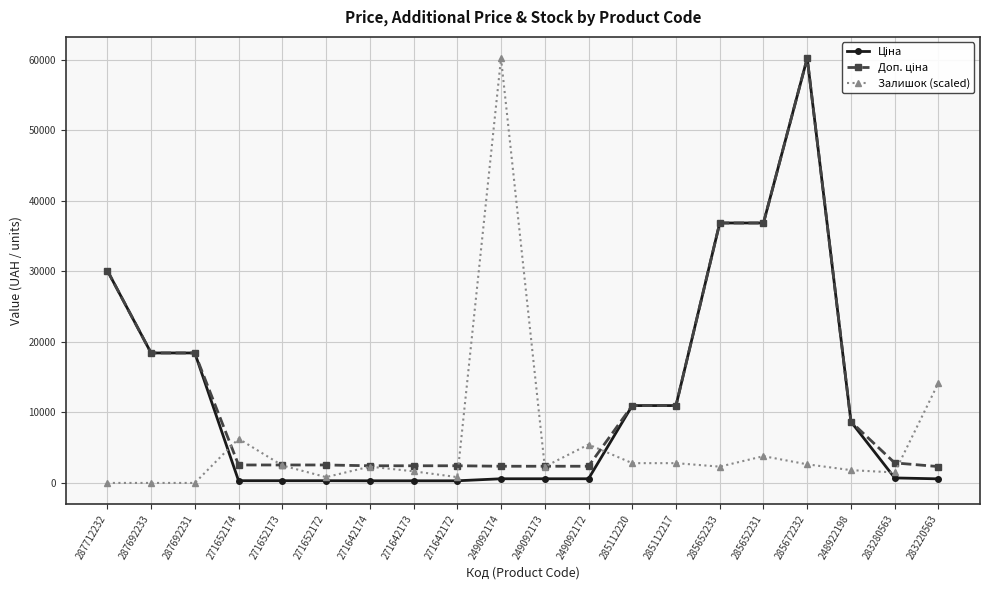

What is the difference between the highest and lowest values at 285652231?

33048.0